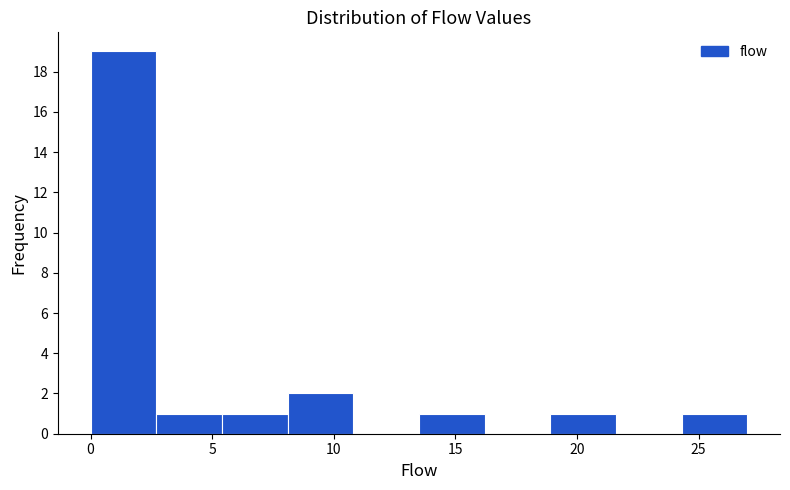

What is the height of the bar covering 2.7 to 5.4 on the x-axis? Neither the bar edges nor the heights are printed on the chart, so give them approximately, as read against the axes.

1